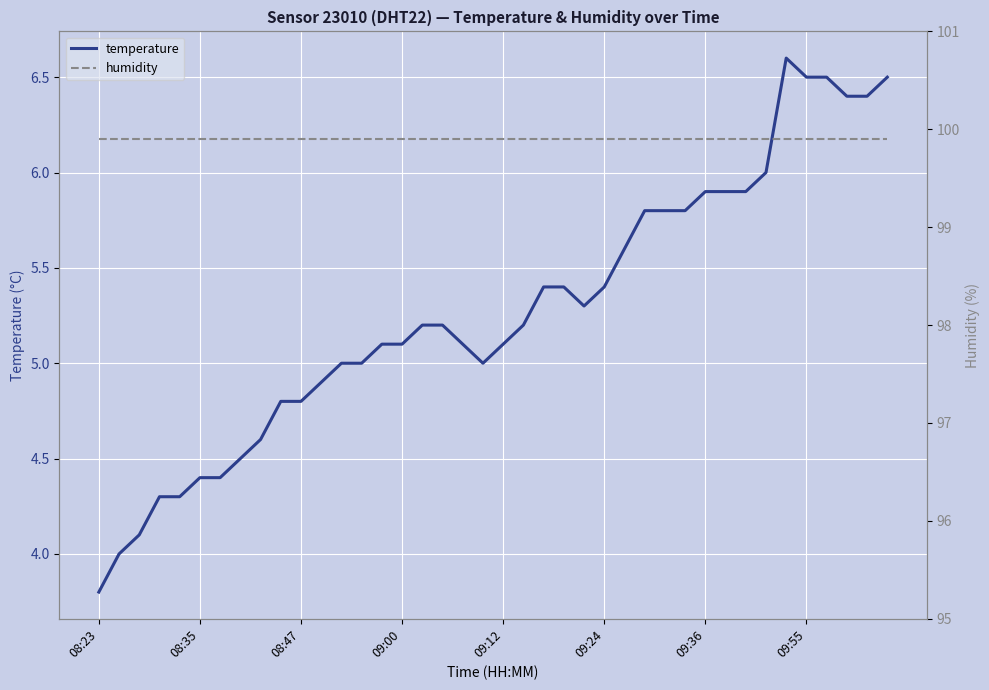

What is the minimum value for temperature?

3.8